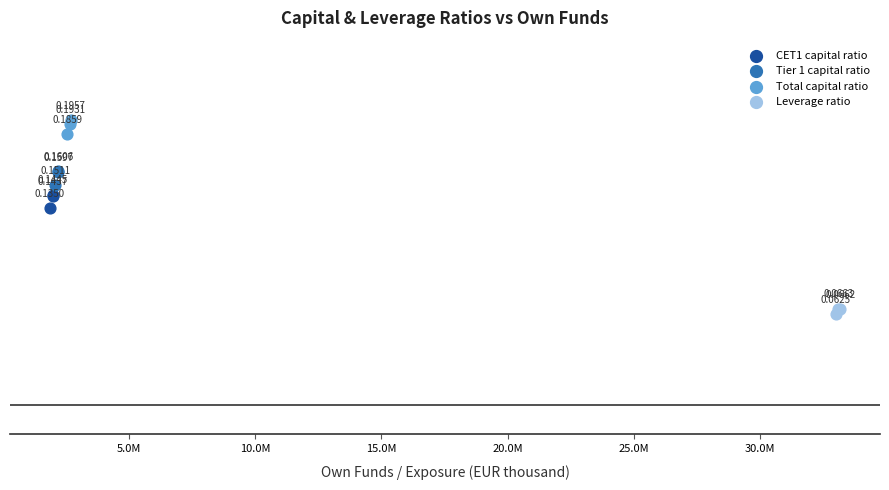

Which series has the largest Y range (max minus min)?

Total capital ratio